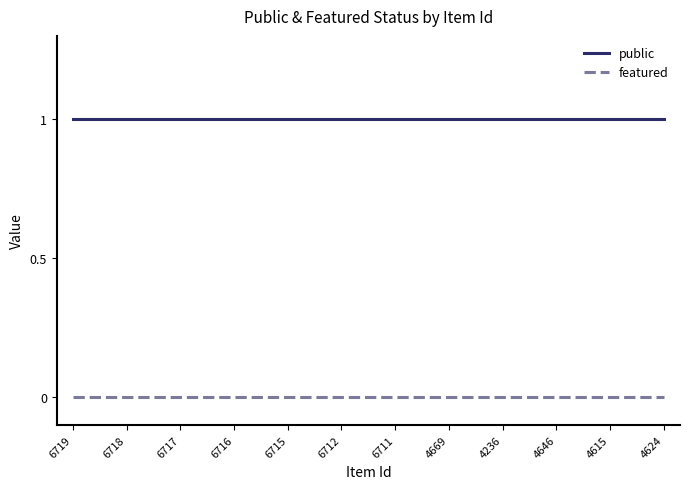

Rank the series by their maximum value, from lowest to highest.

featured, public